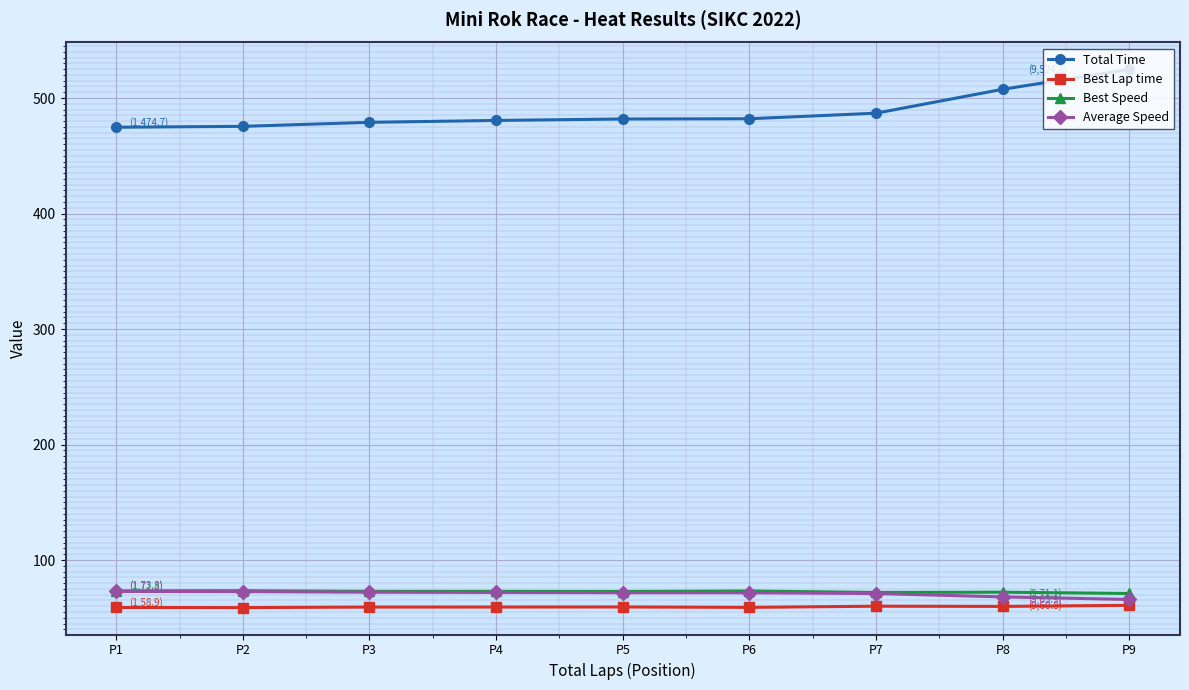

What is the average value of the Best Lap time series?

59.5